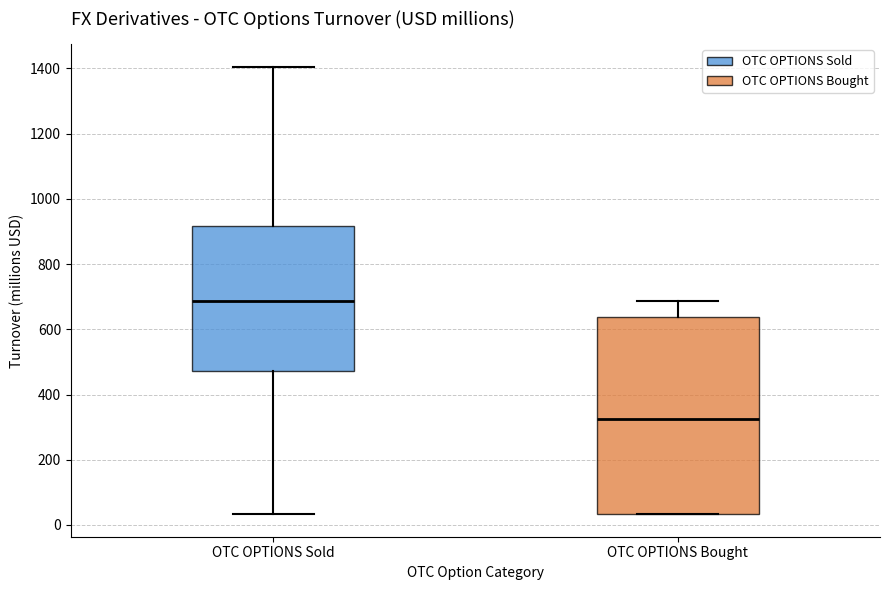

Reading left to right, transcribe this box plot: for each box, give where its median line is, the range the box spans, and where its two whiskers end, as read against the y-axis. The values are not printed on the chart, so give them approximately, as read against the axis.

OTC OPTIONS Sold: median 680, box 480 to 920, whiskers 40 to 1400
OTC OPTIONS Bought: median 320, box 40 to 640, whiskers 40 to 680